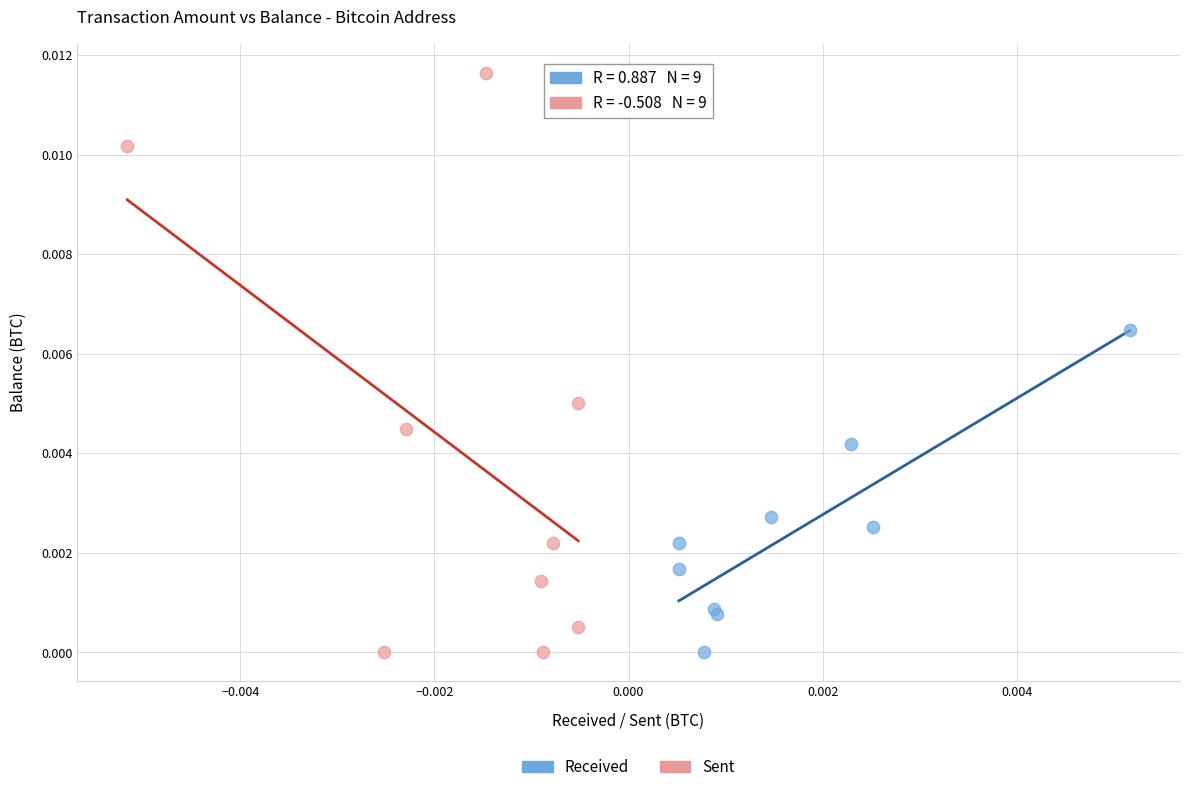

Which series reaches the maximum Y coordinate?

Sent